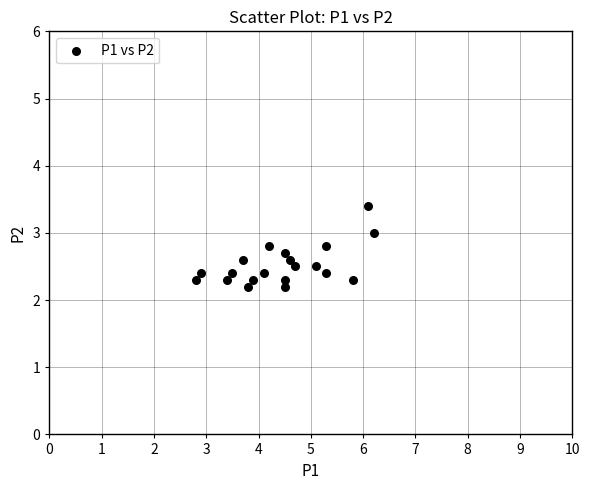

What is the range of X values (max minus min)?

3.4